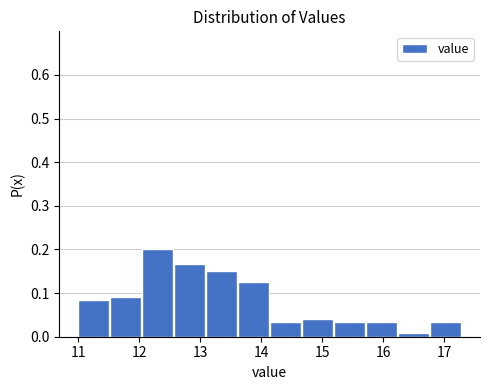

Reading left to right, transcribe this chart: for each bar, give the range it covers on the x-axis and its height. Neither the bar edges nor the heights are printed on the chart, so give them approximately, as read against the axes.

11.0 to 11.5: 0.08
11.5 to 12.1: 0.09
12.1 to 12.6: 0.20
12.6 to 13.1: 0.17
13.1 to 13.6: 0.15
13.6 to 14.2: 0.13
14.2 to 14.7: 0.03
14.7 to 15.2: 0.04
15.2 to 15.7: 0.03
15.7 to 16.3: 0.03
16.3 to 16.8: under 0.01
16.8 to 17.3: 0.03